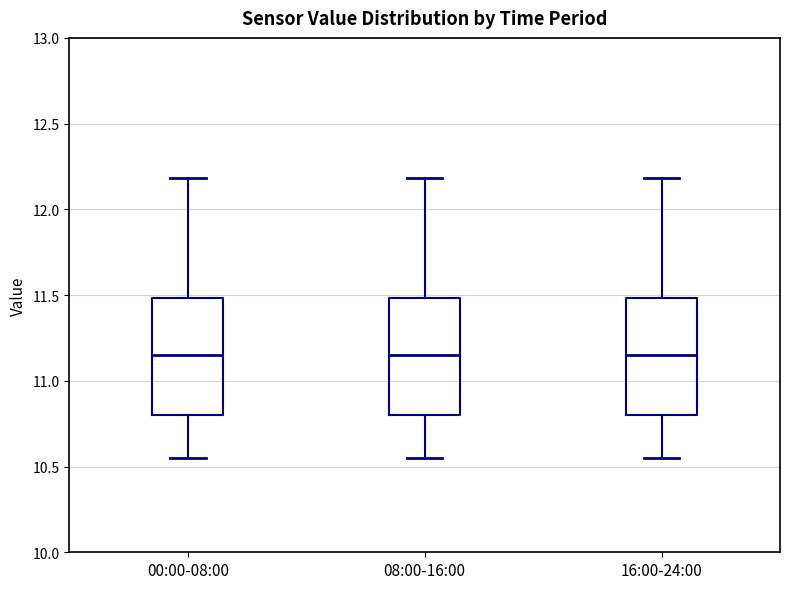

Reading left to right, read every box against the y-axis: the position of its median line, the range the box covers, and the ends of its whiskers. The values are not printed on the chart, so give them approximately, as read against the axis.

00:00-08:00: median 11.15, box 10.80 to 11.50, whiskers 10.55 to 12.20
08:00-16:00: median 11.15, box 10.80 to 11.50, whiskers 10.55 to 12.20
16:00-24:00: median 11.15, box 10.80 to 11.50, whiskers 10.55 to 12.20